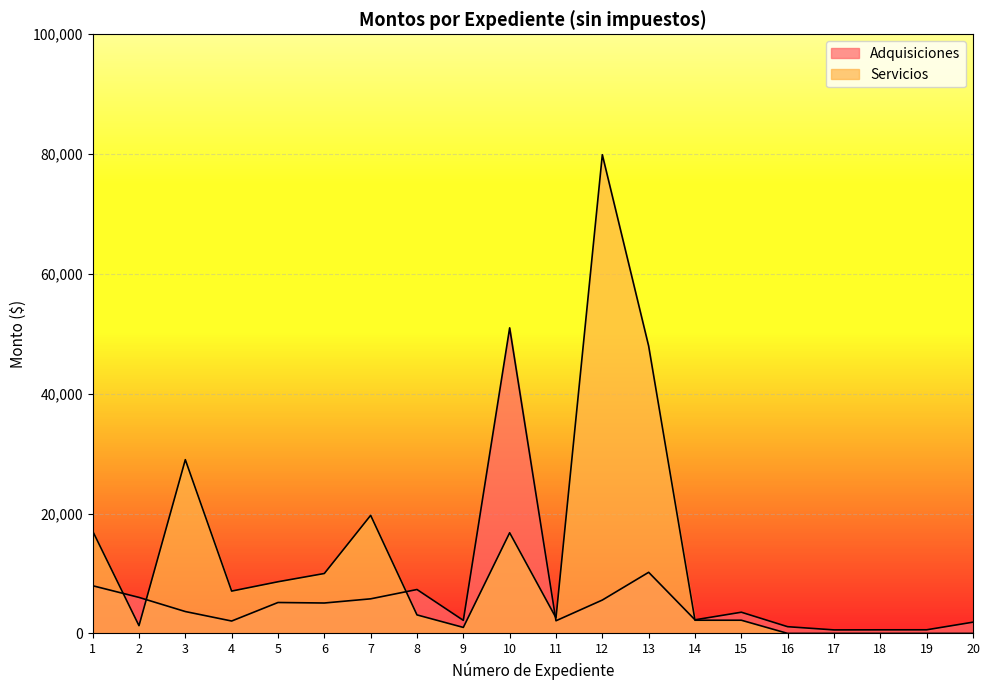

Between 8 and 17, which series saw the biggest shift?

Adquisiciones